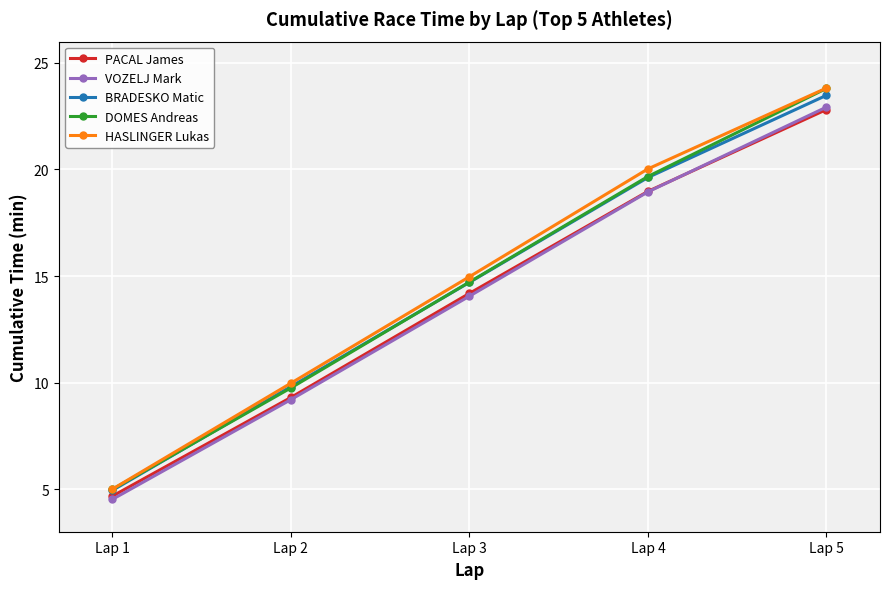

True or false: DOMES Andreas and PACAL James intersect in this chart.

False